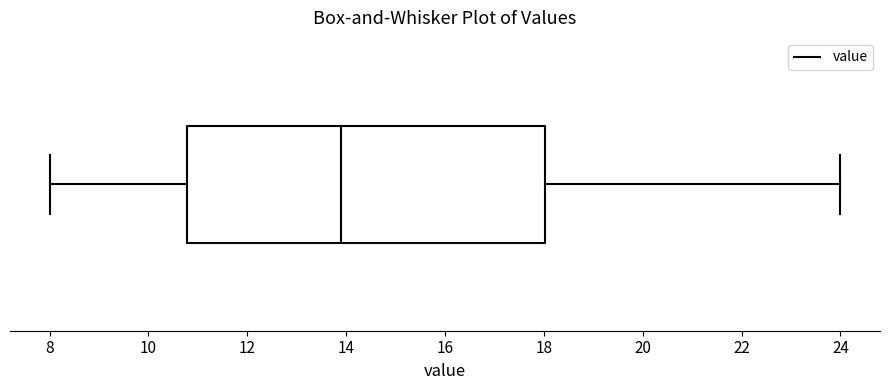

Read this box plot against the x-axis: the position of the median line, the range covered by the box, and the ends of both whiskers. The values are not printed on the chart, so give them approximately, as read against the axis.

median 14.0, box 10.8 to 18.0, whiskers 8.0 to 24.0